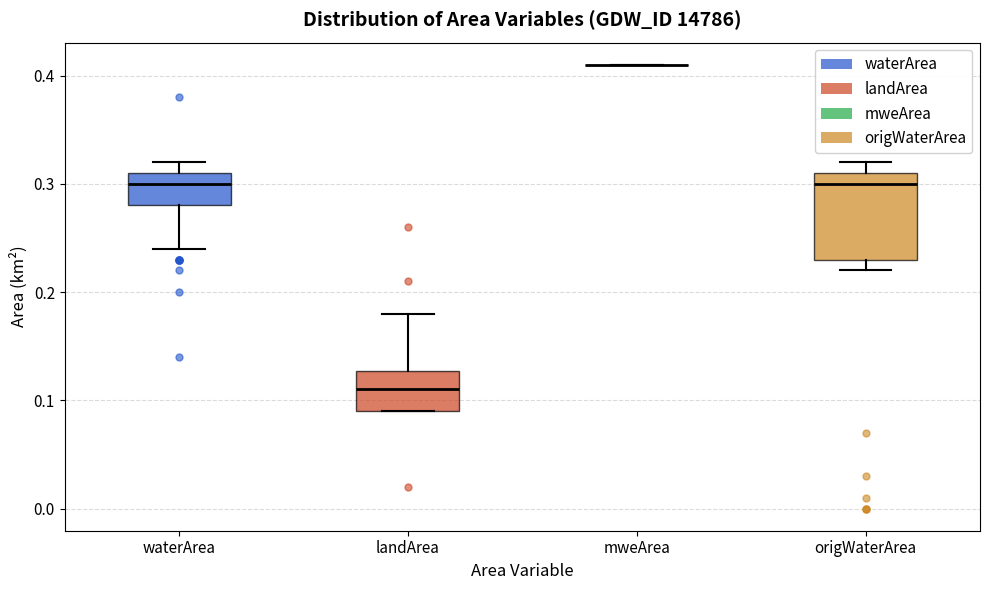

Comparing the boxes themselves (not the whiskers), which one is the tallest?

origWaterArea